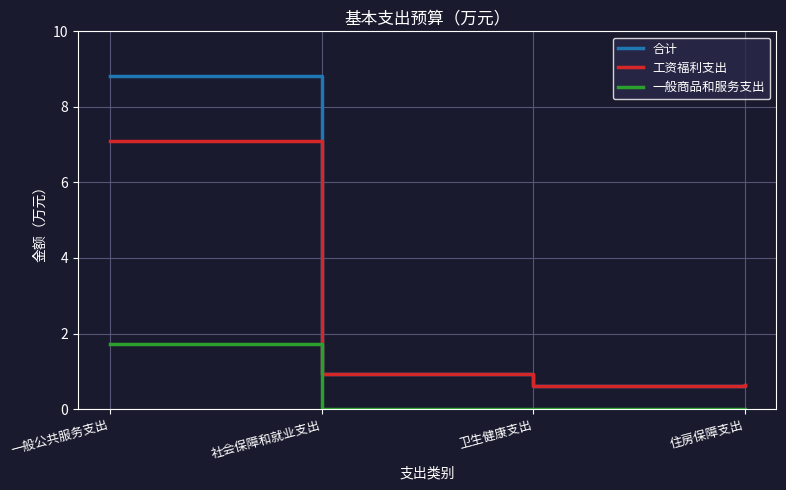

Which series has the largest total across all categories?

合计